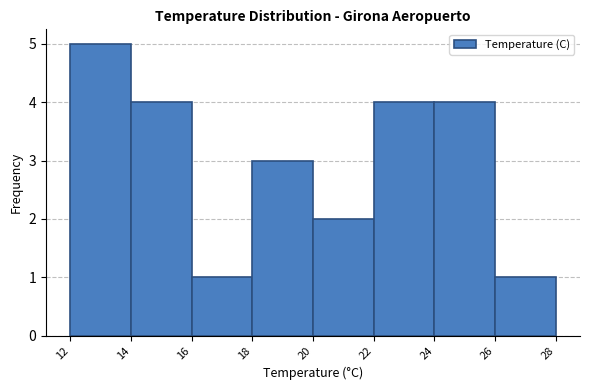

Reading left to right, transcribe this chart: for each bar, give the range it covers on the x-axis and its height. The values are not printed on the chart, so give them approximately, as read against the axis.

12 to 14: 5
14 to 16: 4
16 to 18: 1
18 to 20: 3
20 to 22: 2
22 to 24: 4
24 to 26: 4
26 to 28: 1